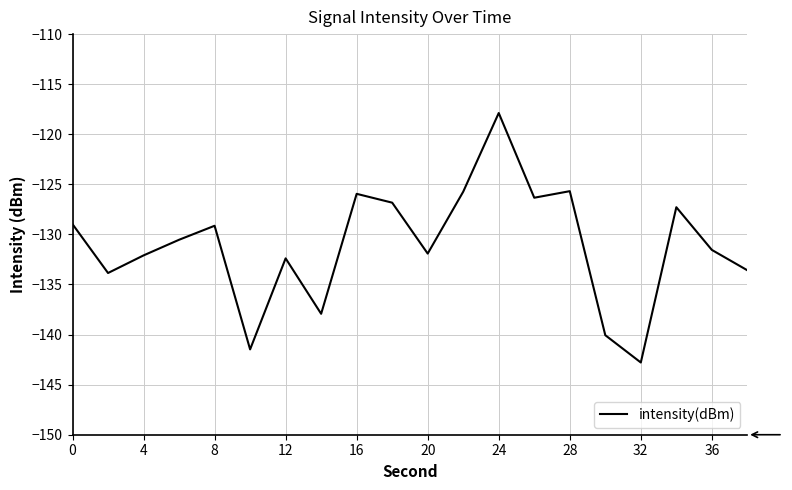

What is the greatest value displayed?

-117.9